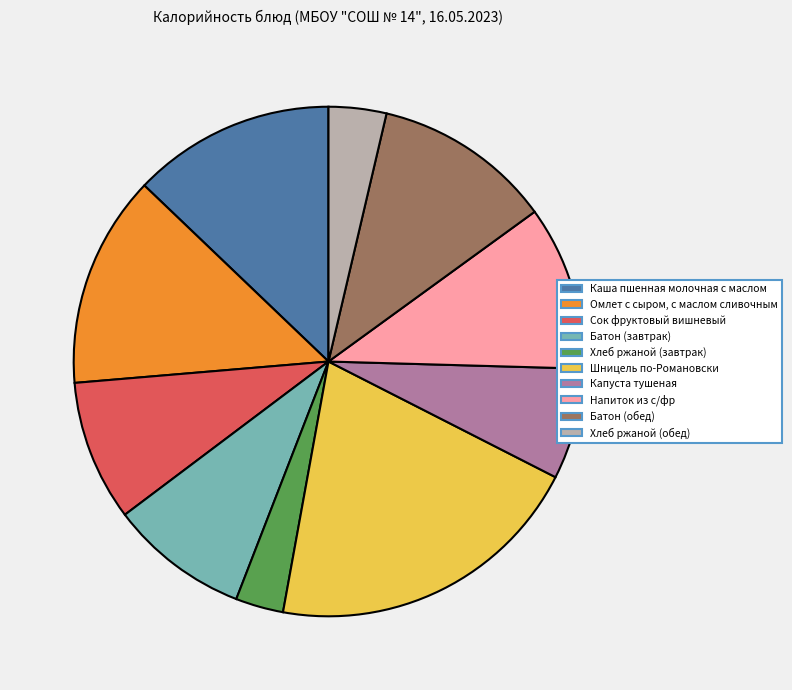

Do Сок фруктовый вишневый and Капуста тушеная together represent more than half of the pie?

No